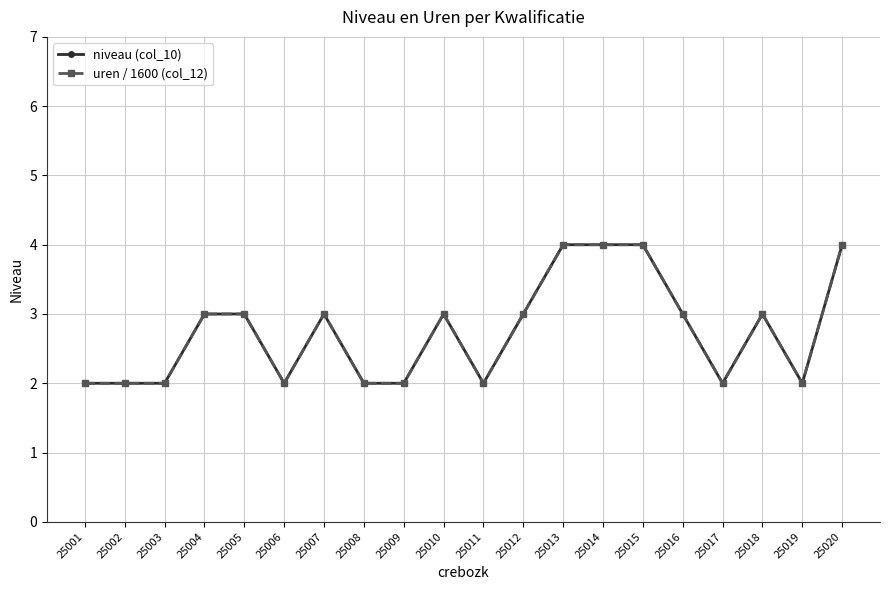

True or false: niveau (col_10) and uren / 1600 (col_12) intersect in this chart.

False